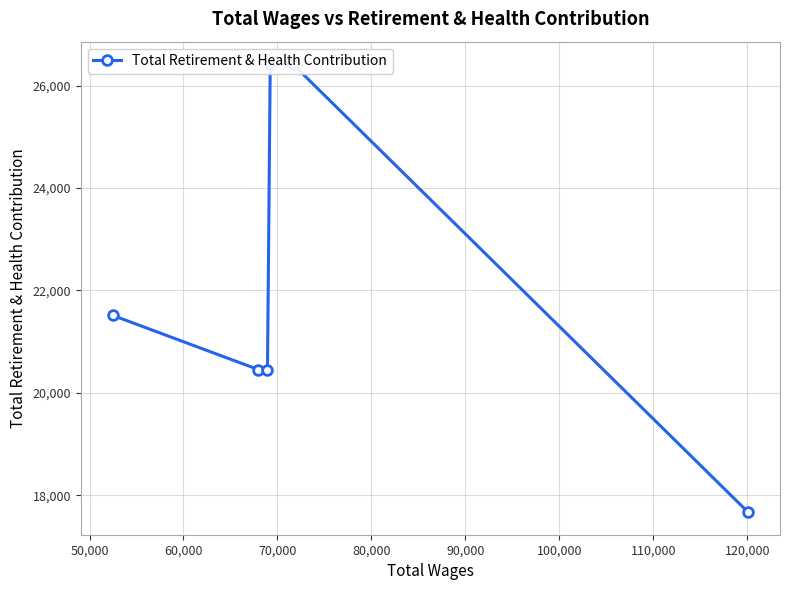

Does the chart display data point markers on the line(s)?

Yes